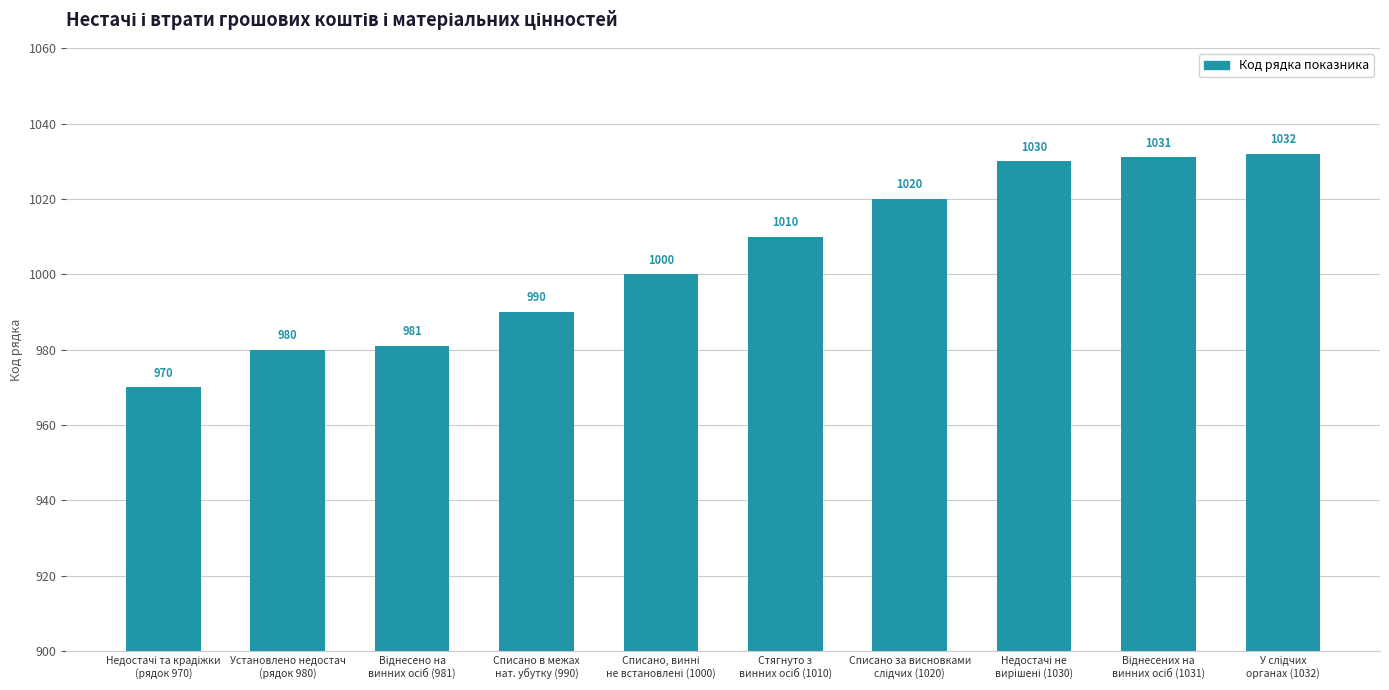

Reading right to left, what are all the values shown in this chart?

1032	1031	1030	1020	1010	1000	990	981	980	970